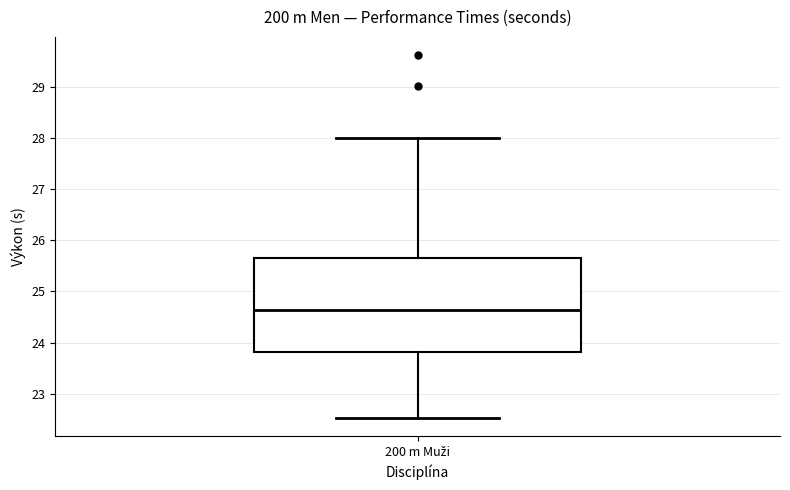

Where does the lower whisker of the box for 200 m Muži end on the y-axis? The values are not printed on the chart, so give them approximately, as read against the axis.

22.5